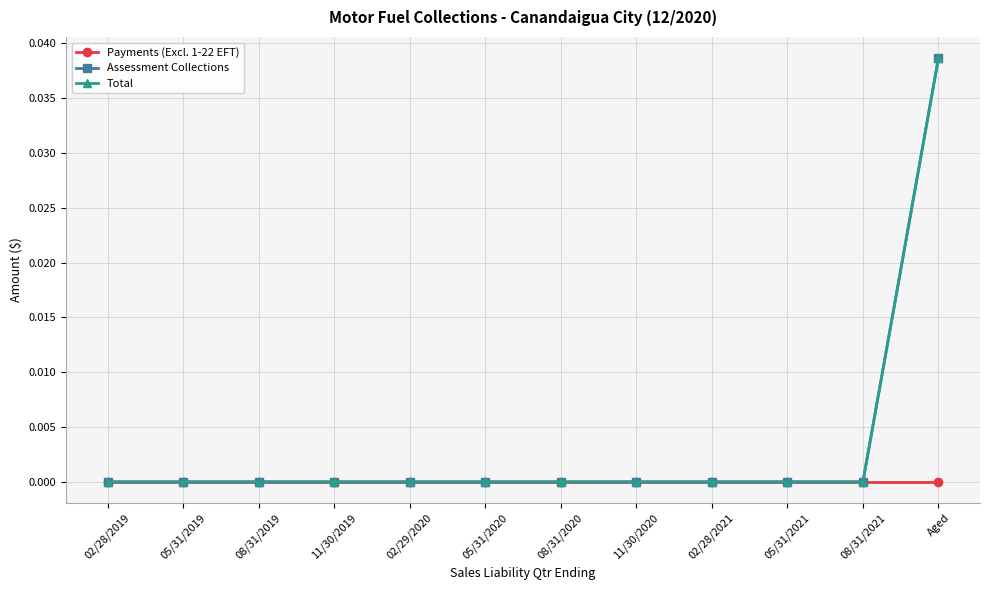

Does the chart display data point markers on the line(s)?

Yes